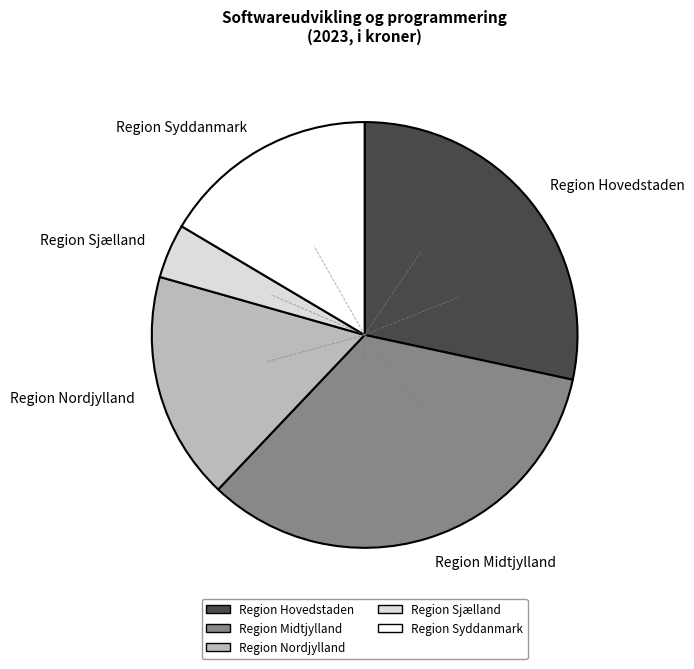

Rank the categories by value from lowest to highest.

Region Sjælland, Region Syddanmark, Region Nordjylland, Region Hovedstaden, Region Midtjylland